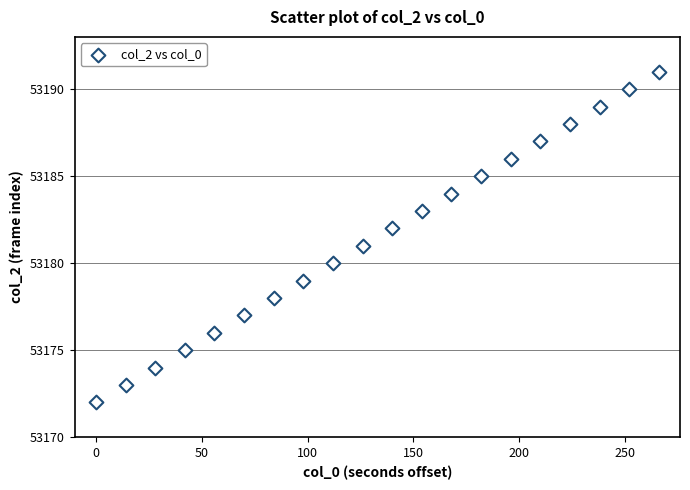

What is the range of Y values (max minus min)?

19